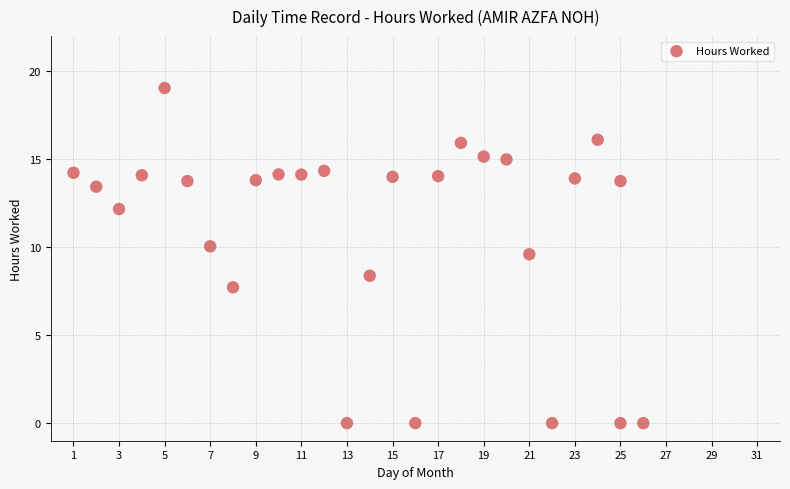

What is the range of X values (max minus min)?

25.0